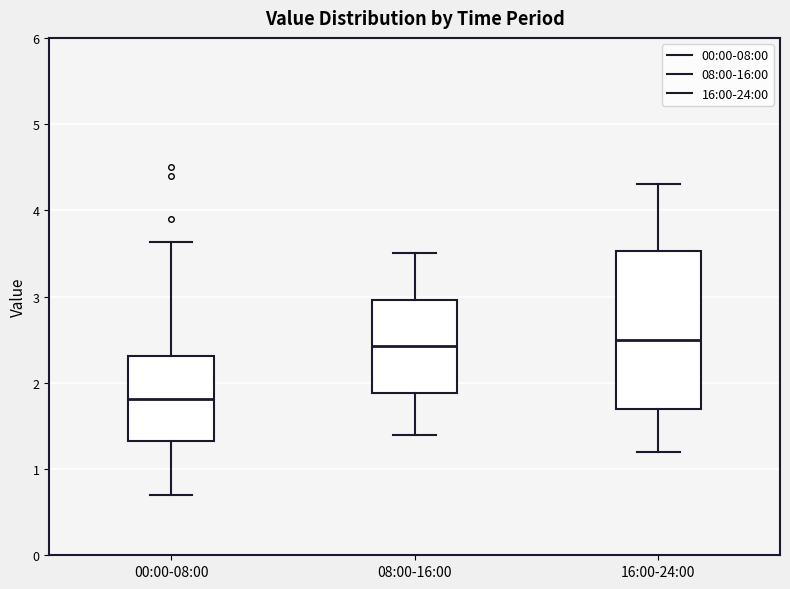

Where is the lower edge of the box for 00:00-08:00 on the y-axis? The values are not printed on the chart, so give them approximately, as read against the axis.

1.3